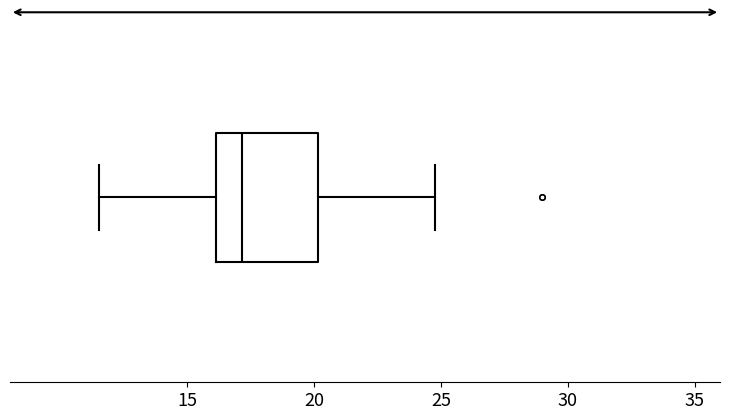

Where is the right edge of the box on the x-axis? The values are not printed on the chart, so give them approximately, as read against the axis.

20.0